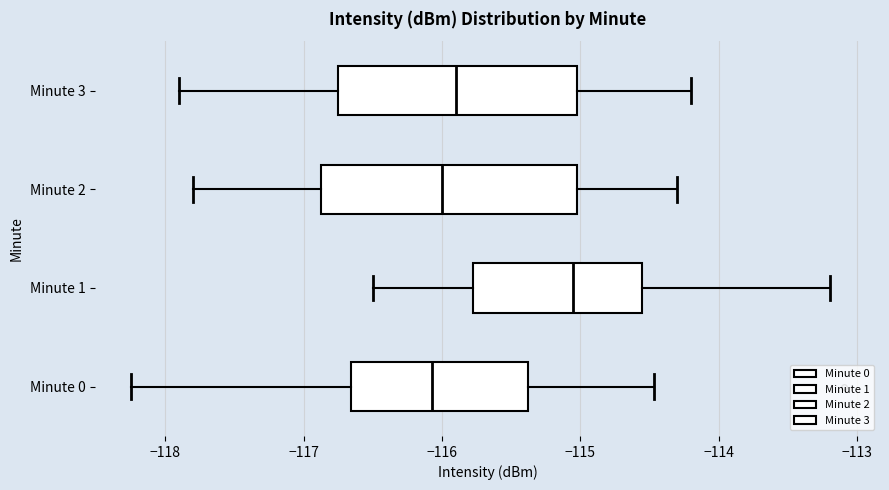

Reading bottom to top, transcribe this box plot: for each box, give where its median line is, the range the box spans, and where its two whiskers end, as read against the x-axis. The values are not printed on the chart, so give them approximately, as read against the axis.

Minute 0: median -116.1, box -116.7 to -115.4, whiskers -118.2 to -114.5
Minute 1: median -115.0, box -115.8 to -114.6, whiskers -116.5 to -113.2
Minute 2: median -116.0, box -116.9 to -115.0, whiskers -117.8 to -114.3
Minute 3: median -115.9, box -116.7 to -115.0, whiskers -117.9 to -114.2